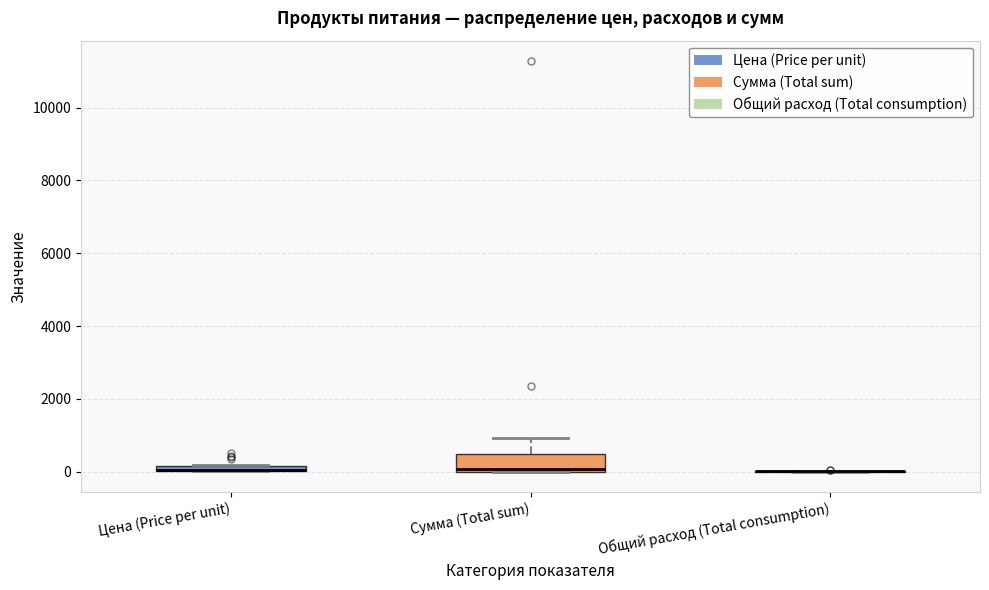

Where is the upper edge of the box for Сумма (Total sum) on the y-axis? The values are not printed on the chart, so give them approximately, as read against the axis.

400